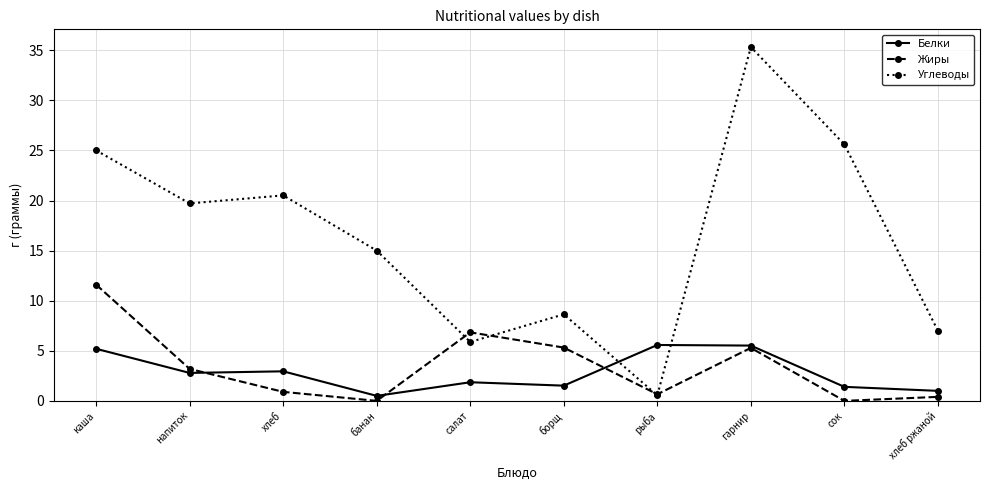

What is the sum of all Жиры values?

34.2